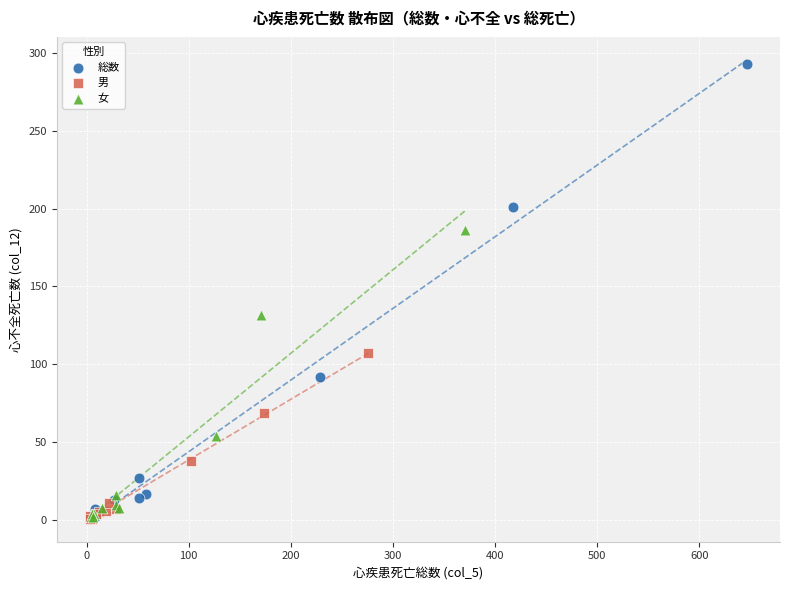

Which series contains the highest Y value?

総数